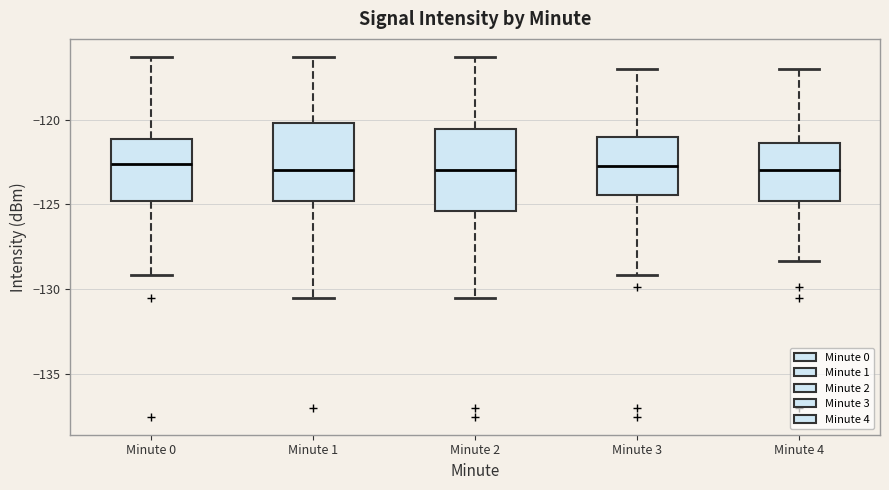

Reading left to right, read every box against the y-axis: the position of its median line, the range the box covers, and the ends of its whiskers. The values are not printed on the chart, so give them approximately, as read against the axis.

Minute 0: median -122.5, box -125.0 to -121.0, whiskers -129.0 to -116.5
Minute 1: median -123.0, box -125.0 to -120.0, whiskers -130.5 to -116.5
Minute 2: median -123.0, box -125.5 to -120.5, whiskers -130.5 to -116.5
Minute 3: median -123.0, box -124.5 to -121.0, whiskers -129.0 to -117.0
Minute 4: median -123.0, box -125.0 to -121.5, whiskers -128.5 to -117.0